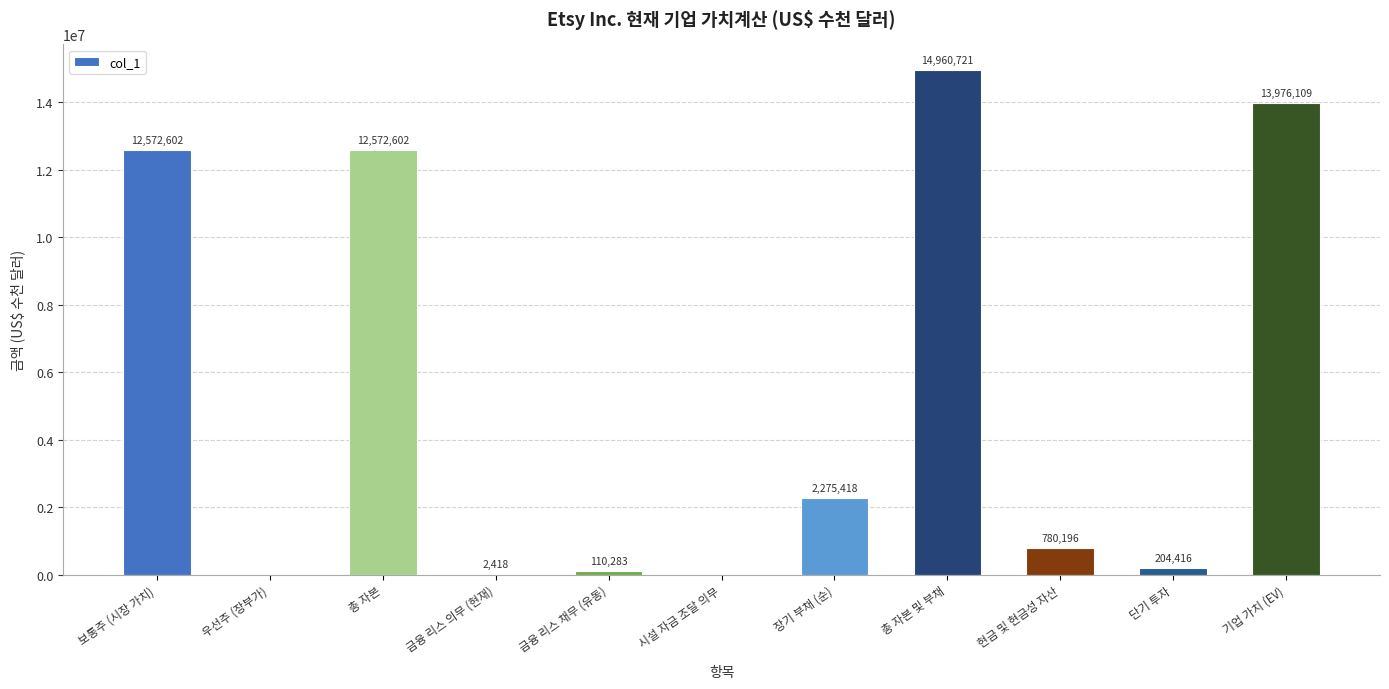

The value at 총 자본 및 부채 is 20624482. True or false?

False